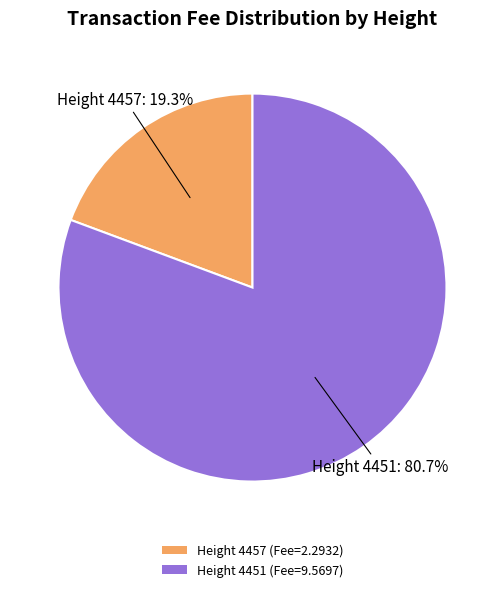

Count the number of slices in the pie.

2